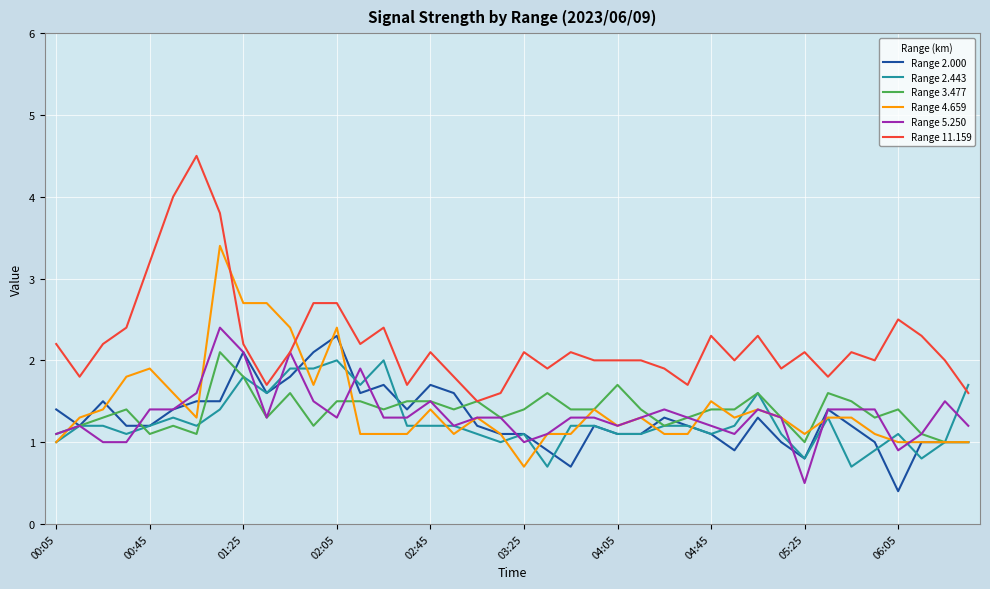

True or false: Range 5.250 has more than 0 interior local peaks.

True